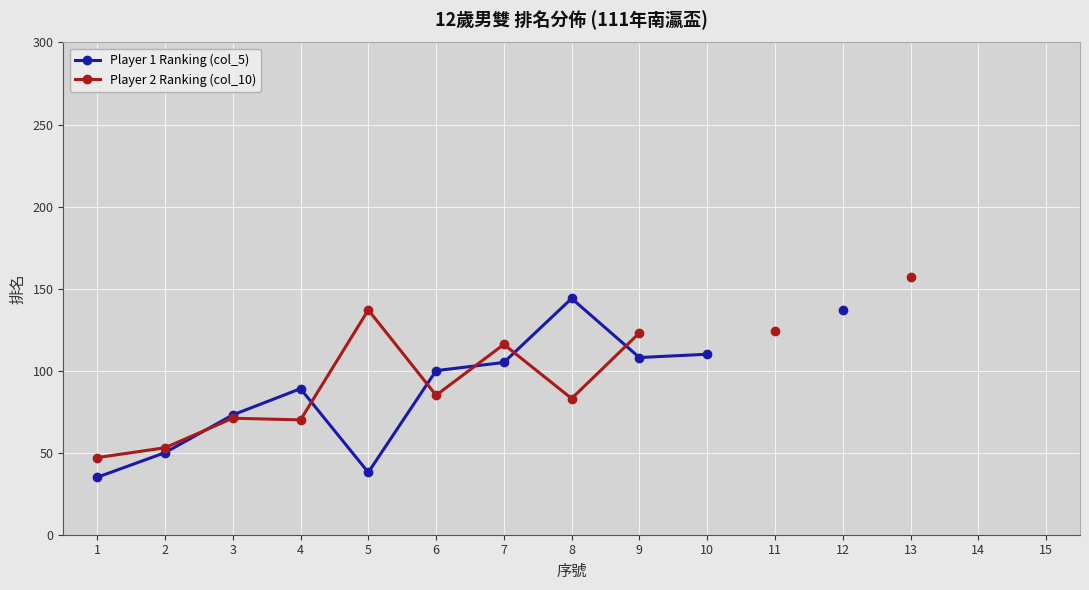

Is it true that Player 1 Ranking (col_5) equals 110.0 at 10?

True